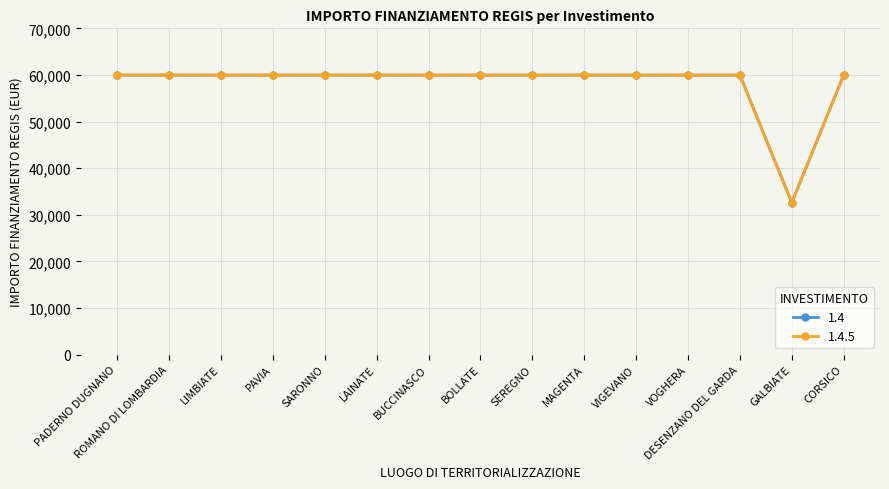

True or false: 1.4.5 and 1.4 cross at least once.

False